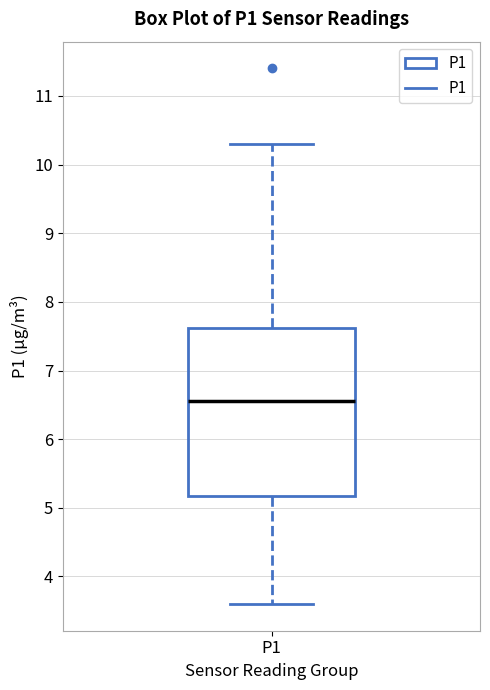

Transcribe this box plot: give where the median line is, the range the box spans, and where the two whiskers end, as read against the y-axis. The values are not printed on the chart, so give them approximately, as read against the axis.

median 6.6, box 5.2 to 7.6, whiskers 3.6 to 10.3